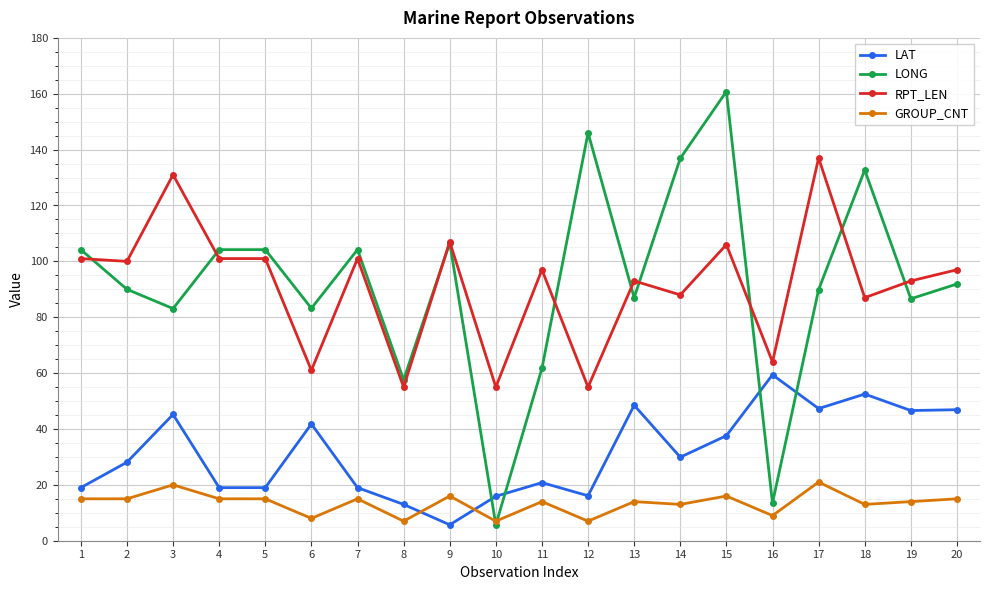

How many lines are shown in the chart?

4